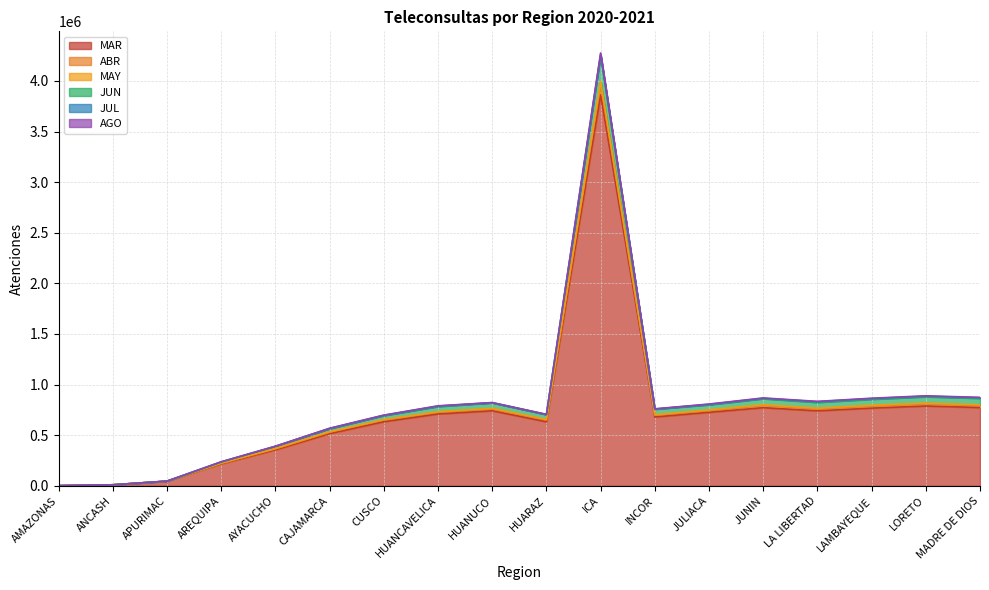

At which category is the sum across all series the highest?

ICA